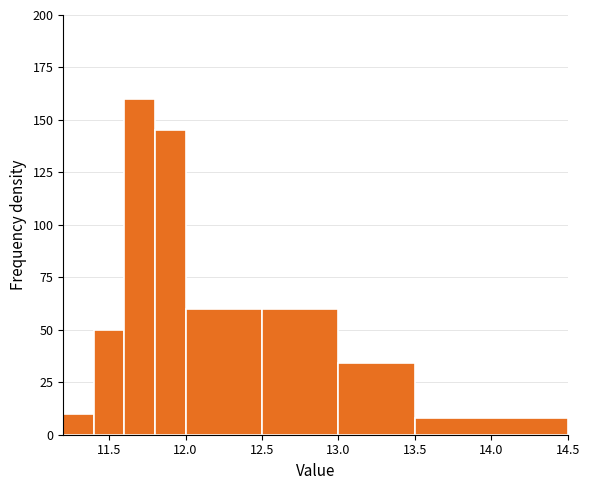

Reading left to right, list every bar in this chart as the range it spans on the x-axis followed by its height. The values are not printed on the chart, so give them approximately, as read against the axis.

11.2 to 11.4: 10
11.4 to 11.6: 50
11.6 to 11.8: 160
11.8 to 12.0: 145
12.0 to 12.5: 60
12.5 to 13.0: 60
13.0 to 13.5: 35
13.5 to 14.5: 10